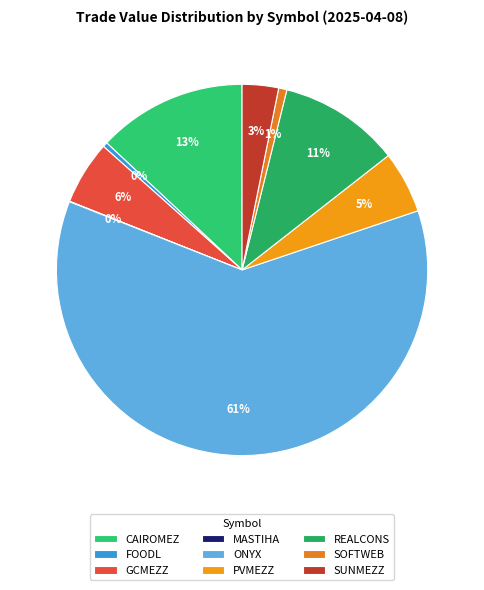

How many segments does this pie chart have?

9